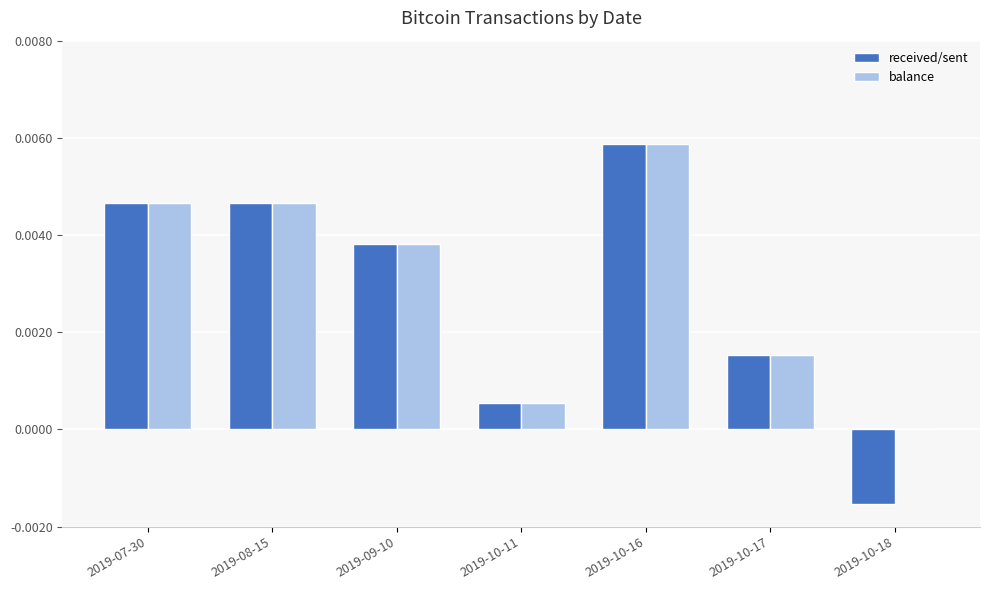

What are all the series names shown in the legend?

received/sent, balance